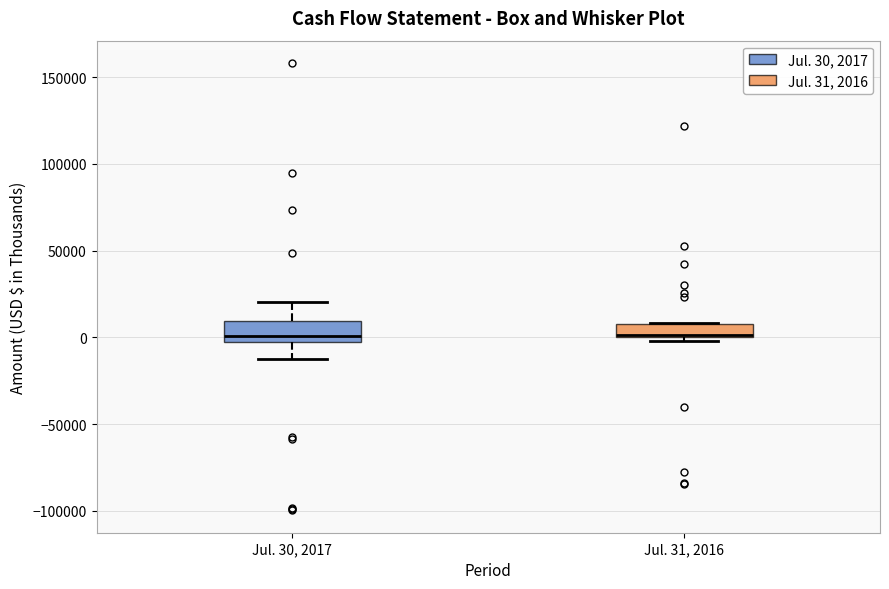

Where is the lower edge of the box for Jul. 31, 2016 on the y-axis? The values are not printed on the chart, so give them approximately, as read against the axis.

0